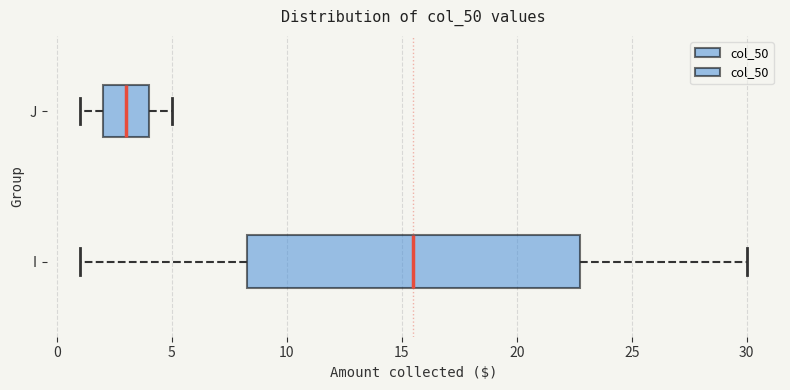

Where does the median line of the box for J sit on the x-axis? The values are not printed on the chart, so give them approximately, as read against the axis.

3.0